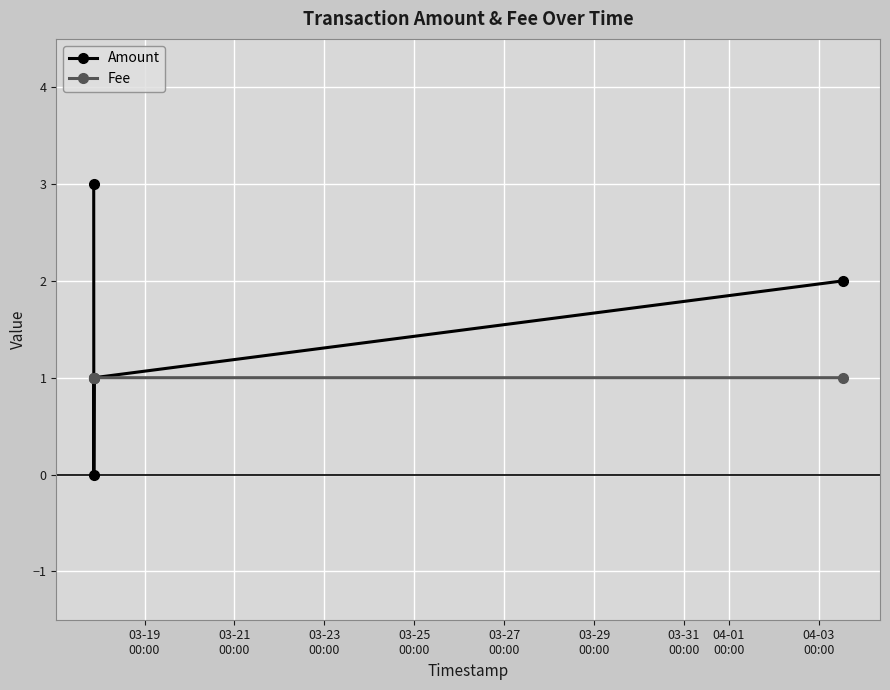

In Amount, how many points are lower than both neighbors (excluding endpoints)?

1